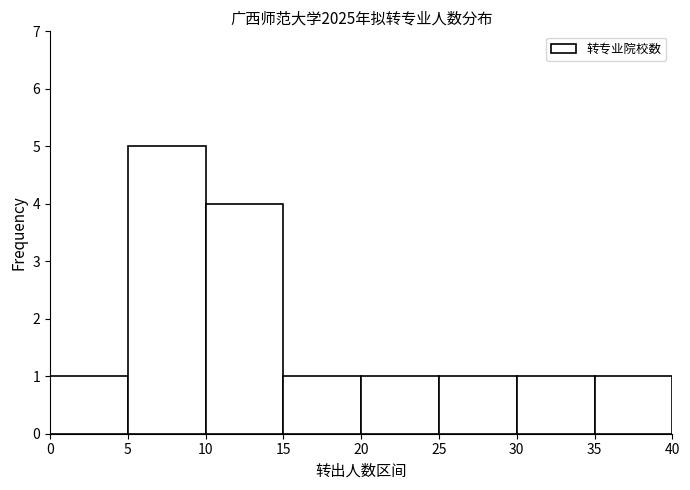

Which range on the x-axis has the tallest bar?

5 to 10